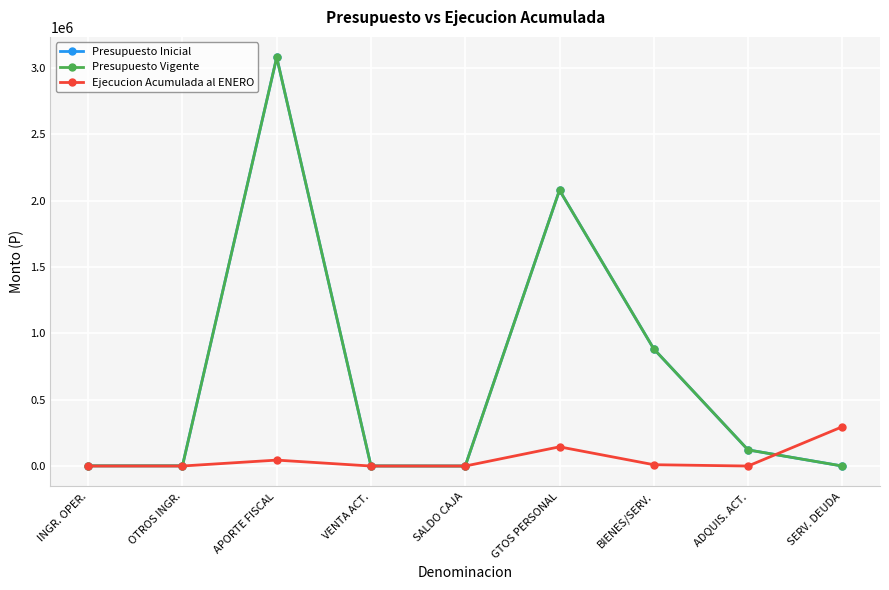

At which label does Presupuesto Inicial reach its minimum?

SALDO CAJA